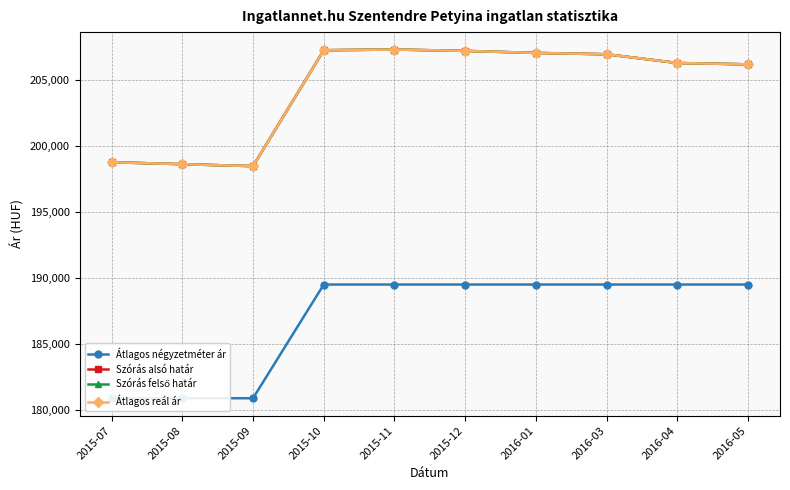

True or false: Átlagos négyzetméter ár and Szórás alsó határ cross at least once.

False